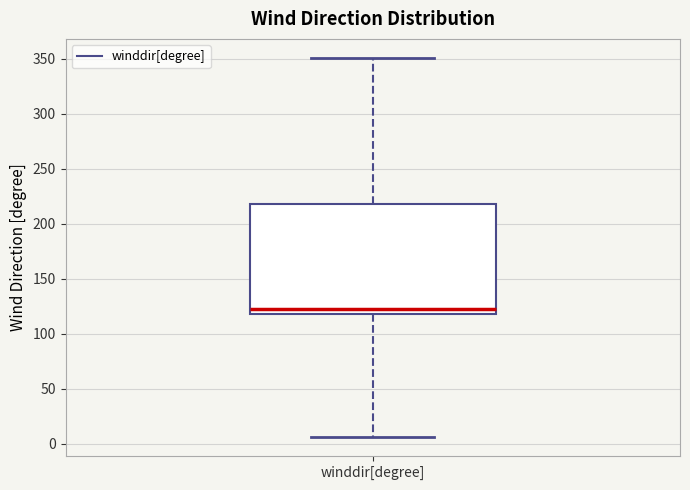

Read this box plot against the y-axis: the position of the median line, the range covered by the box, and the ends of both whiskers. The values are not printed on the chart, so give them approximately, as read against the axis.

median 125, box 120 to 220, whiskers 5 to 350